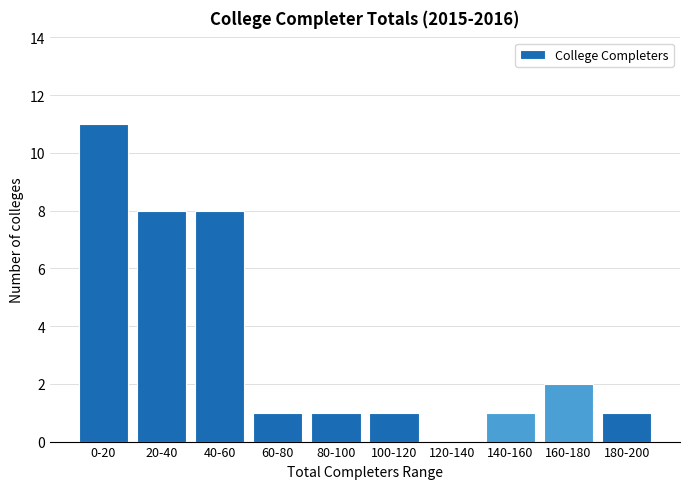

Reading right to left, what are all the values shown in this chart?

180-200=1	160-180=2	140-160=1	120-140=0	100-120=1	80-100=1	60-80=1	40-60=8	20-40=8	0-20=11